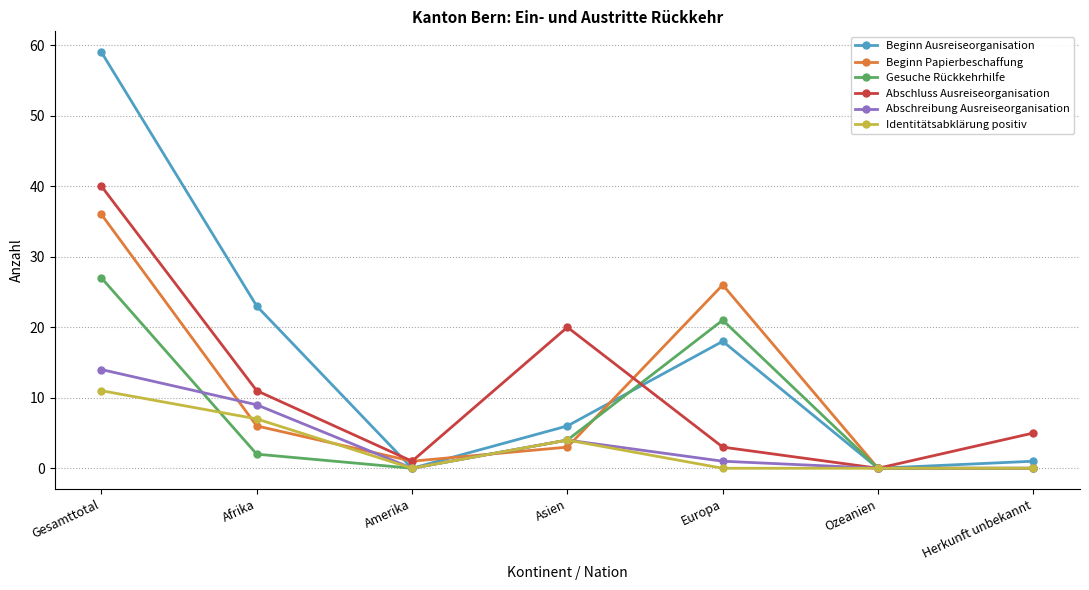

Rank the series by their maximum value, from lowest to highest.

Identitätsabklärung positiv, Abschreibung Ausreiseorganisation, Gesuche Rückkehrhilfe, Beginn Papierbeschaffung, Abschluss Ausreiseorganisation, Beginn Ausreiseorganisation